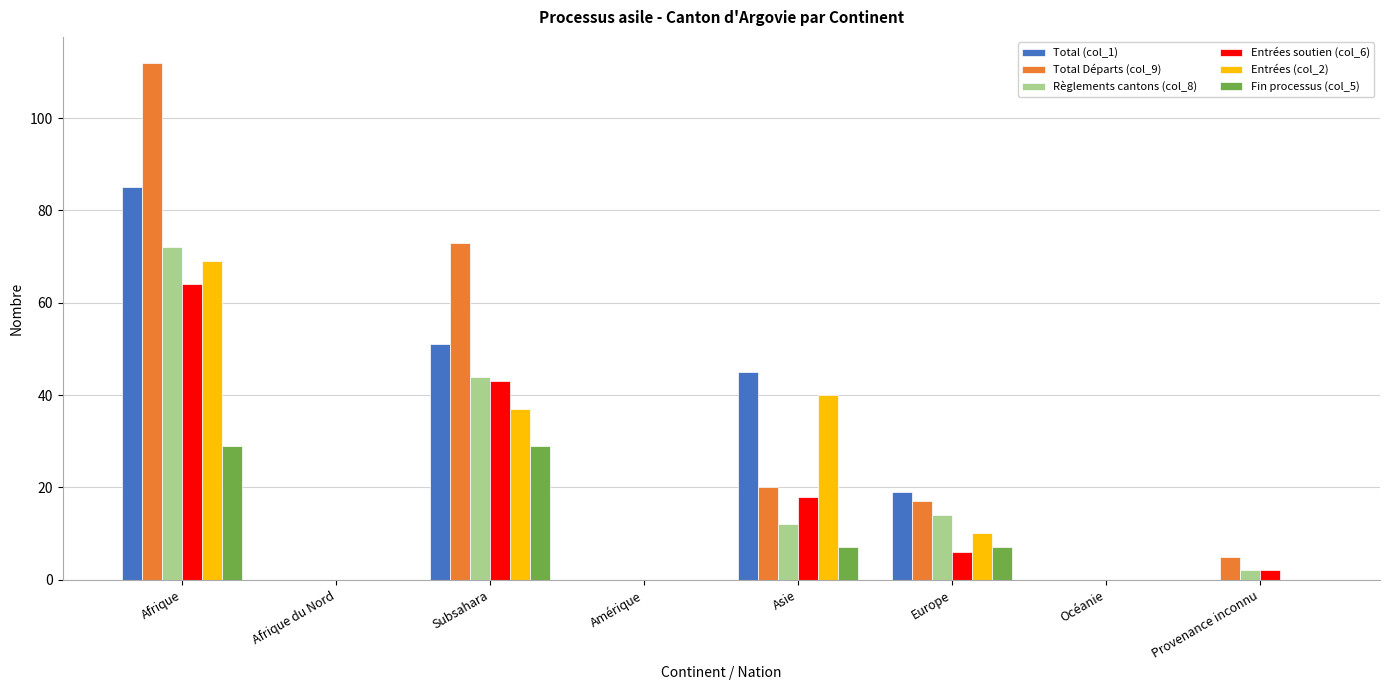

At which label does Entrées soutien (col_6) first exceed 6?

Afrique